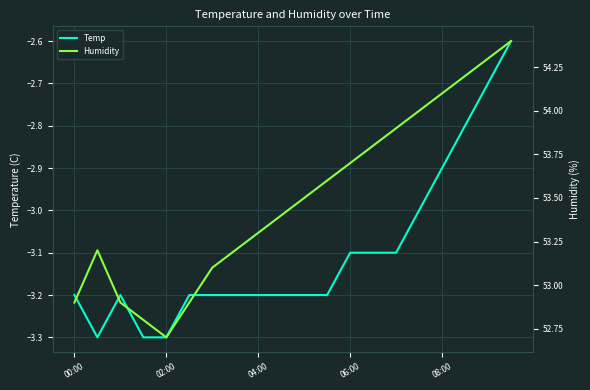

The value of Temp at 06:00 is -3.1. True or false?

True